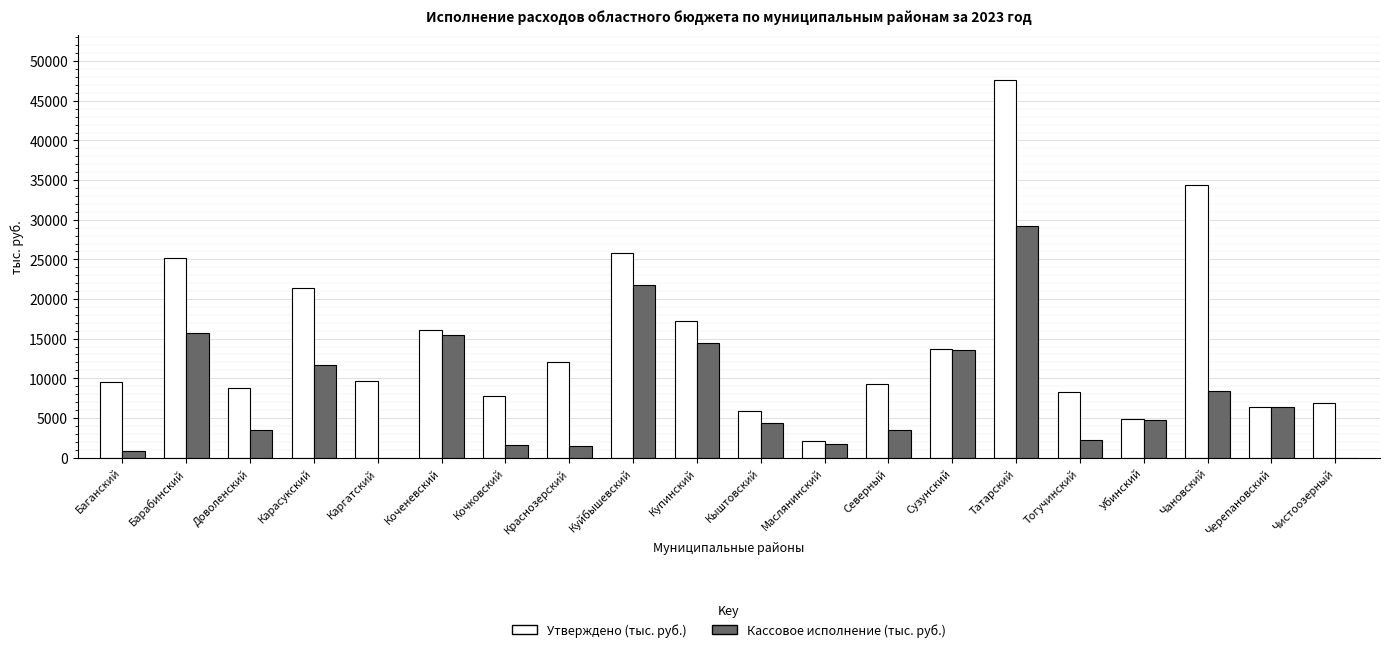

At which category is the sum across all series the highest?

Татарский